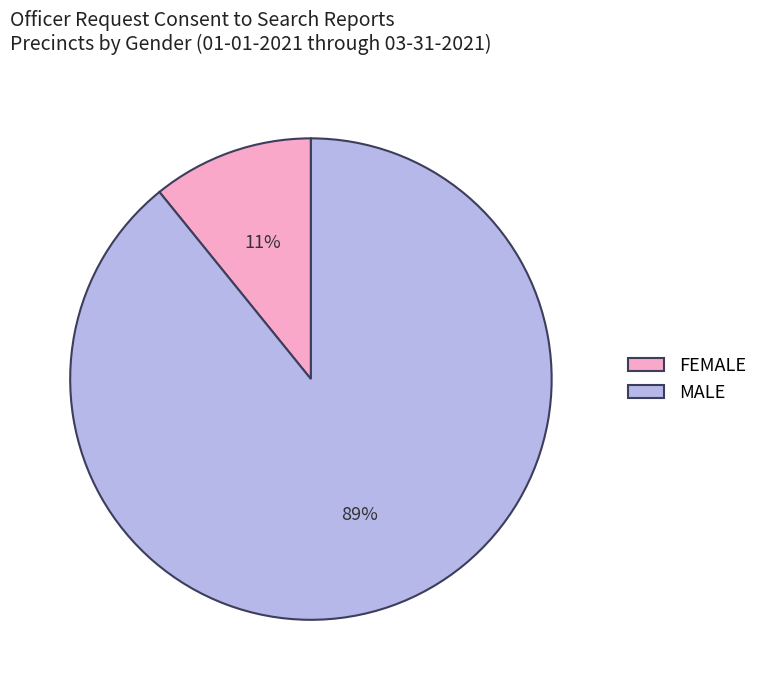

Is the sum of MALE and FEMALE greater than half?

Yes